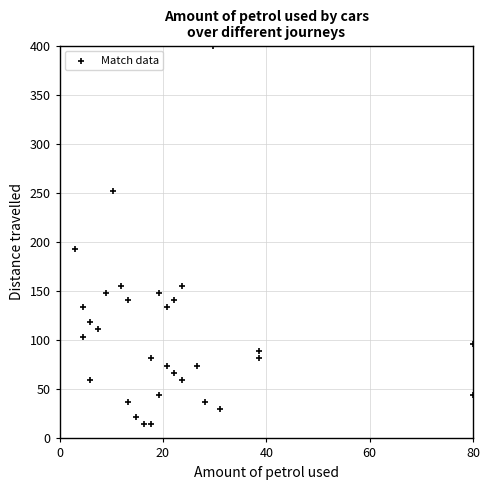

What is the range of Y values (max minus min)?

385.2